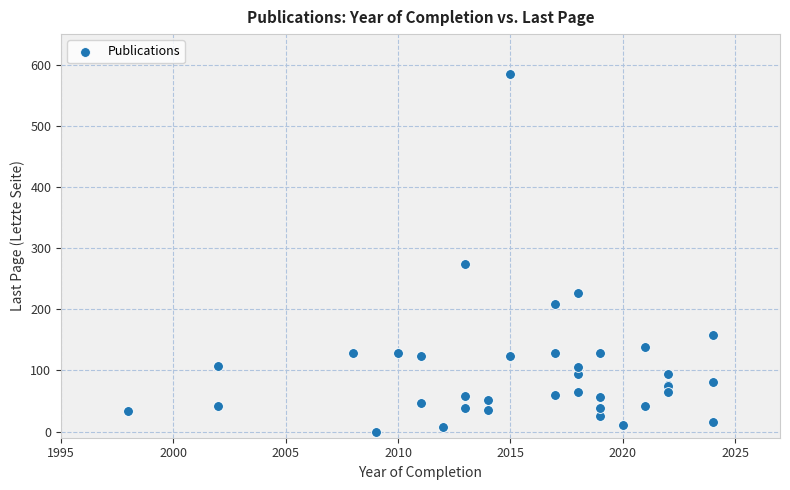

What Y value in the scatter plot is closest to 292?

274